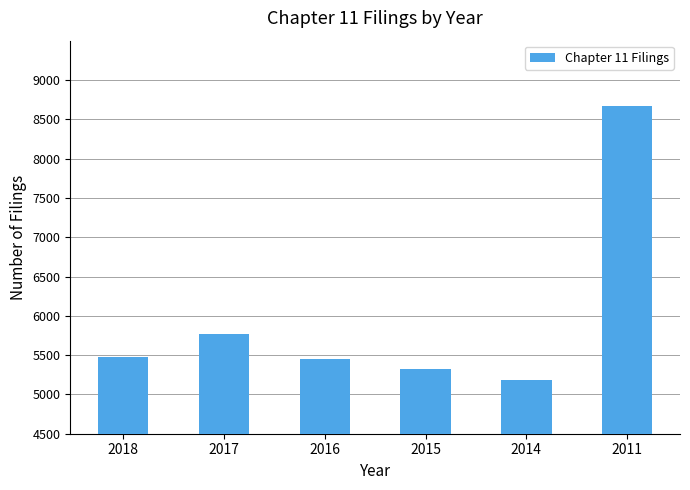

Where is the data nearest to the value 6932?

2017